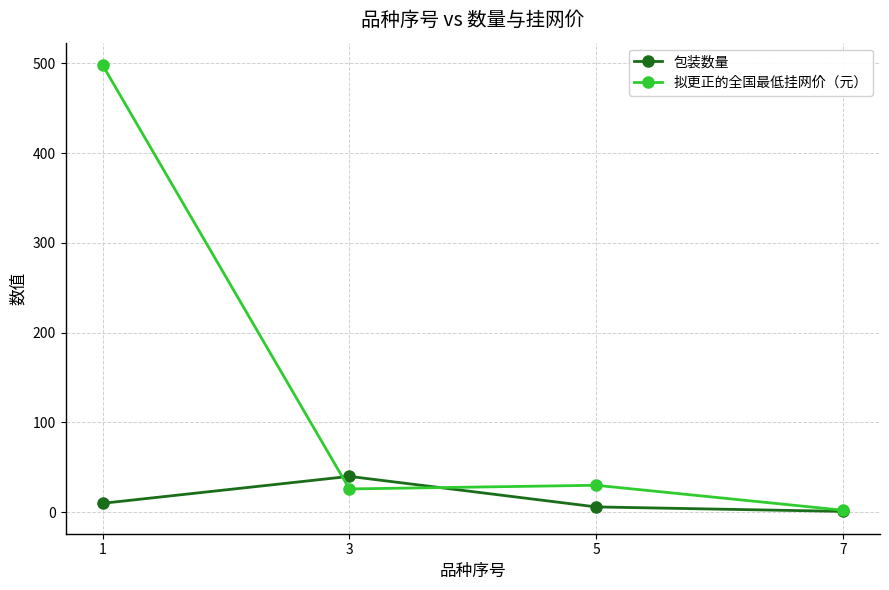

Rank the series at 5 from lowest to highest value.

包装数量, 拟更正的全国最低挂网价（元）